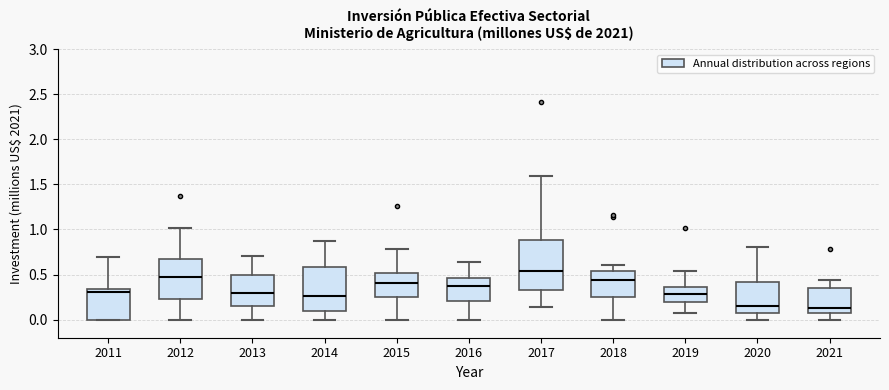

Where is the upper edge of the box at x = 2021 on the y-axis? The values are not printed on the chart, so give them approximately, as read against the axis.

0.35